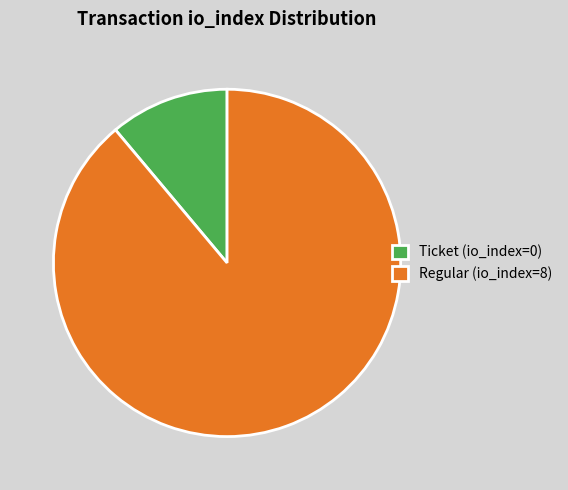

Do Regular (io_index=8) and Ticket (io_index=0) together represent more than half of the pie?

Yes